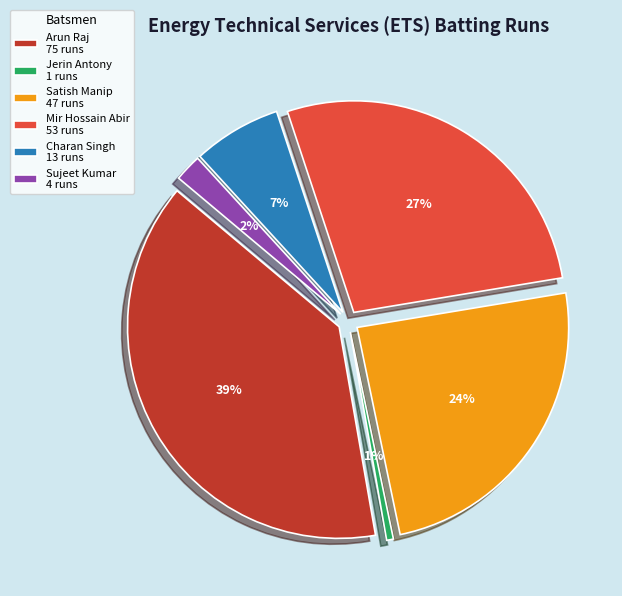

What percentage is NOT represented by Arun Raj?

61.1%